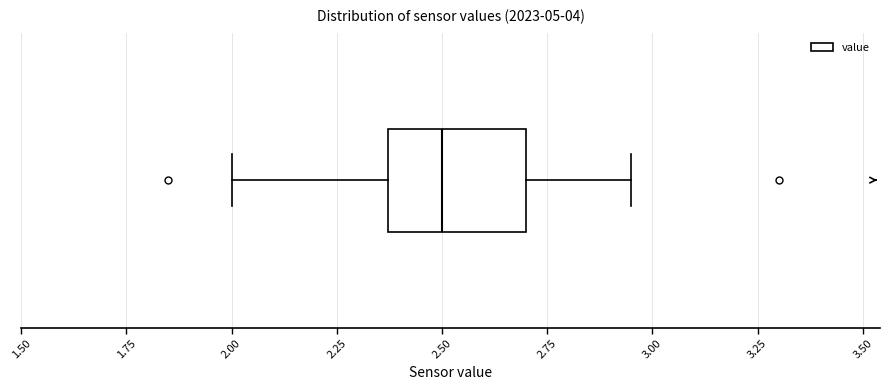

Transcribe this box plot: give where the median line is, the range the box spans, and where the two whiskers end, as read against the x-axis. The values are not printed on the chart, so give them approximately, as read against the axis.

median 2.50, box 2.35 to 2.70, whiskers 2.00 to 2.95